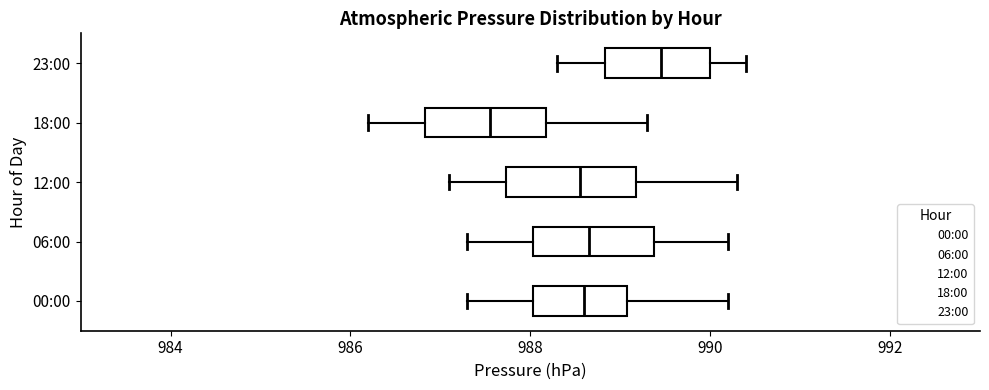

Which box has the furthest to the left median line?

18:00